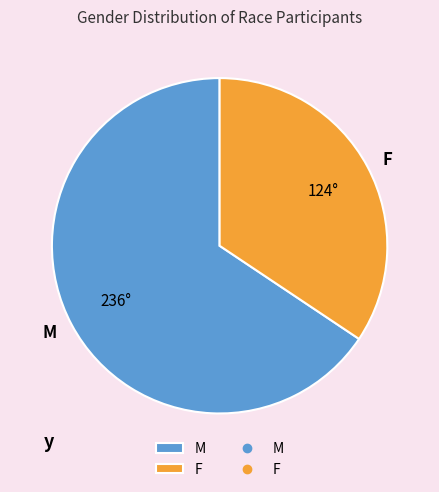

What is the majority slice?

M